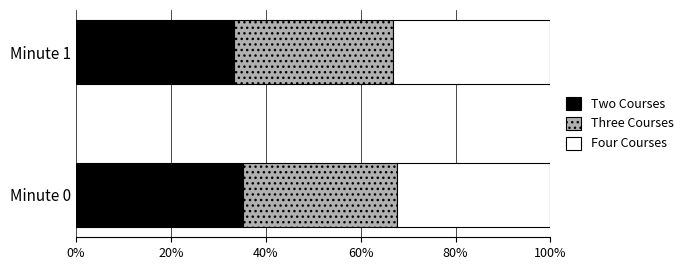

What is the difference between the Two Courses values at Minute 0 and Minute 1?

2.0